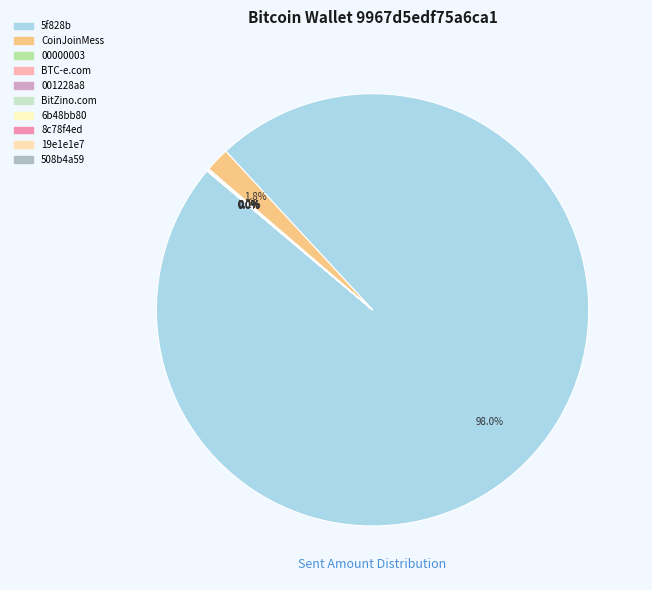

How many slices are in this pie chart?

10